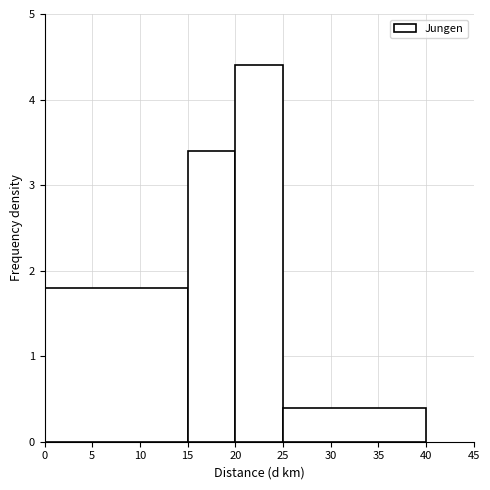

What is the height of the bar covering 15 to 20 on the x-axis? The values are not printed on the chart, so give them approximately, as read against the axis.

3.4